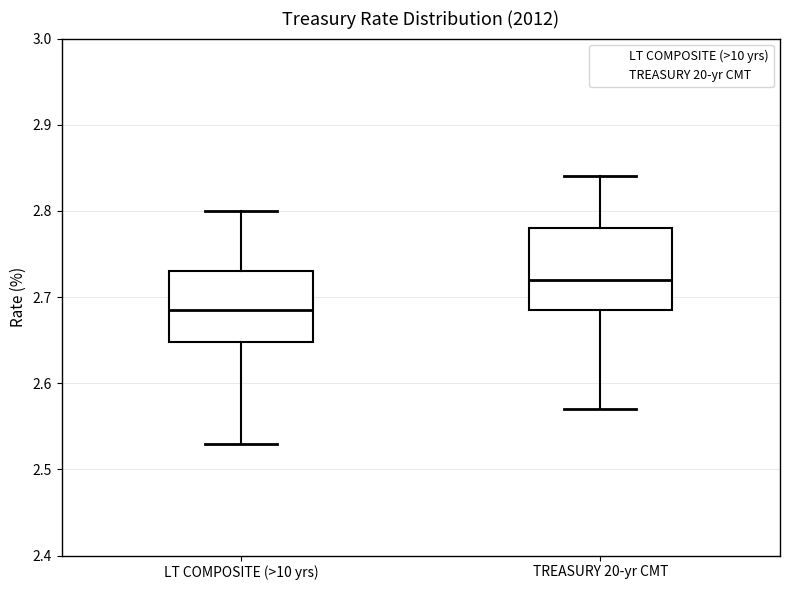

Where is the upper edge of the box for TREASURY 20-yr CMT on the y-axis? The values are not printed on the chart, so give them approximately, as read against the axis.

2.78